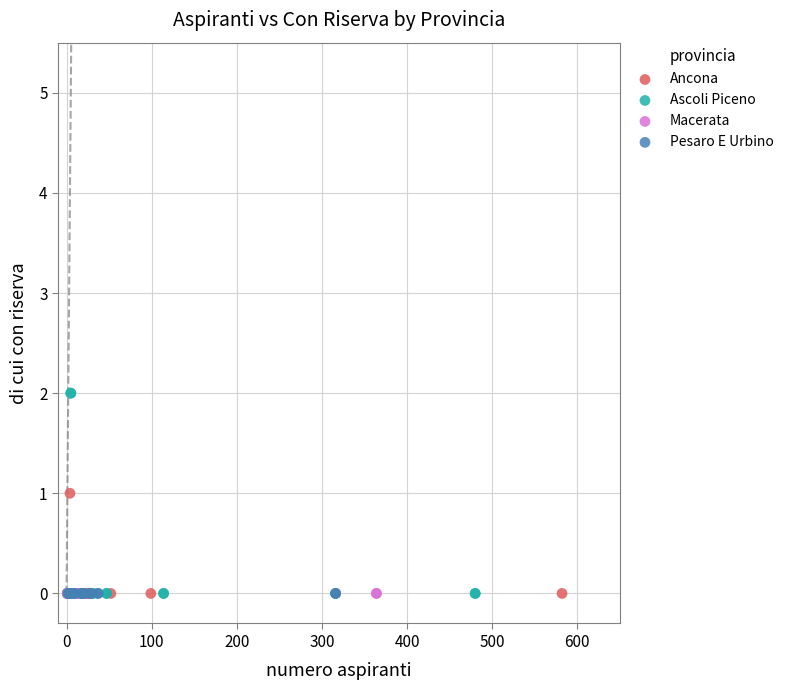

Which series reaches the maximum Y coordinate?

Ascoli Piceno